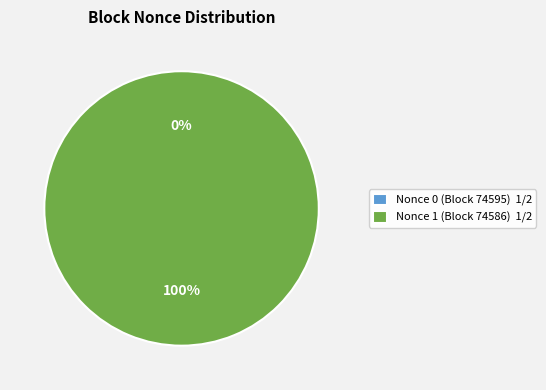

To the nearest percent, what is the difference between the largest and smallest slice percentages?

100%